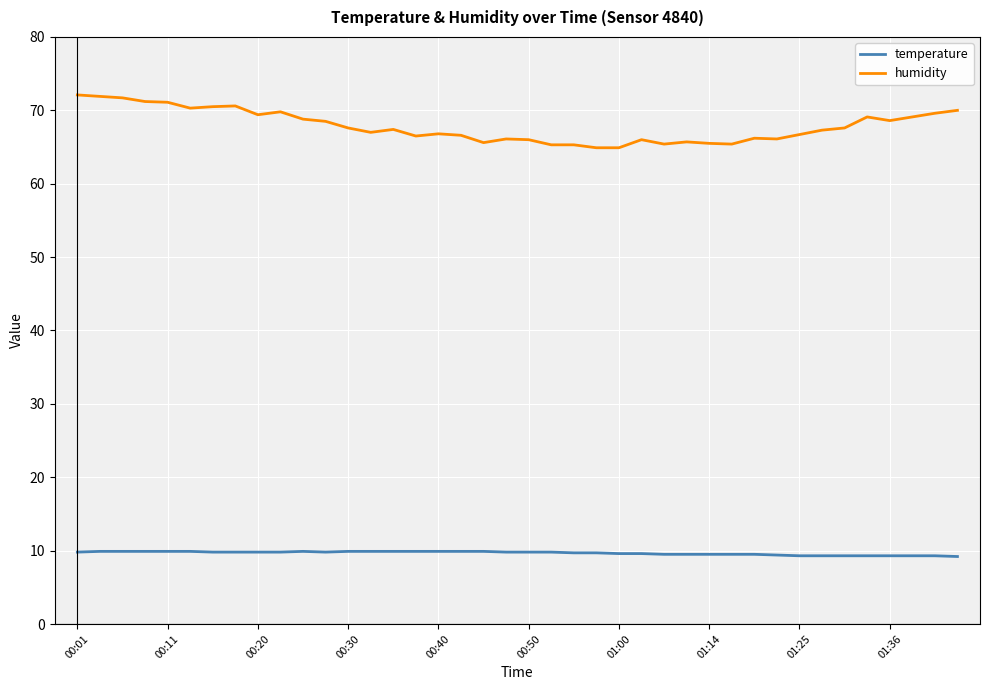

True or false: humidity has more than 0 interior local peaks.

True